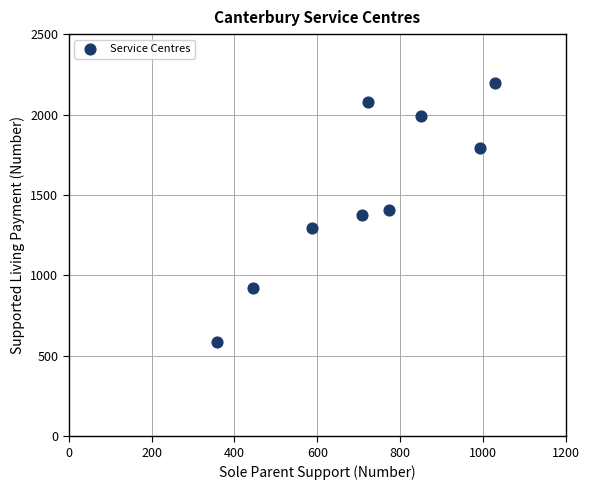

What is the range of X values (max minus min)?

672